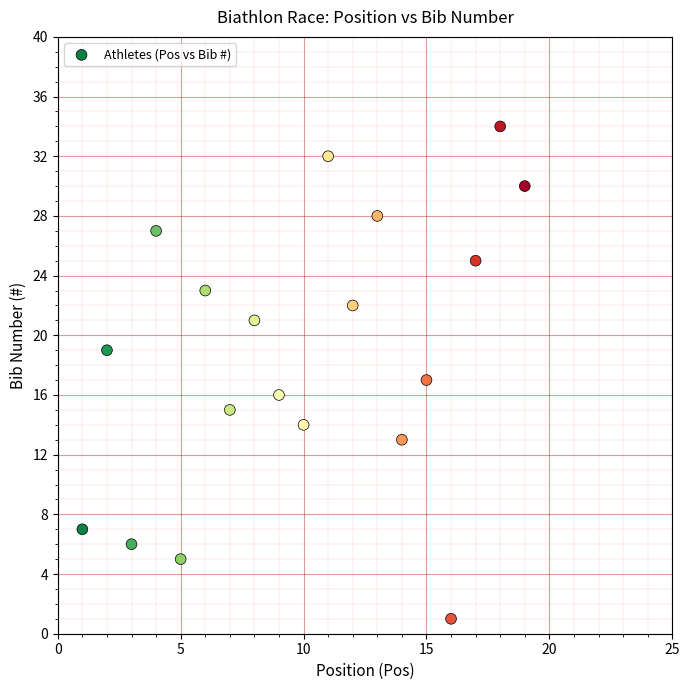

What is the range of X values (max minus min)?

18